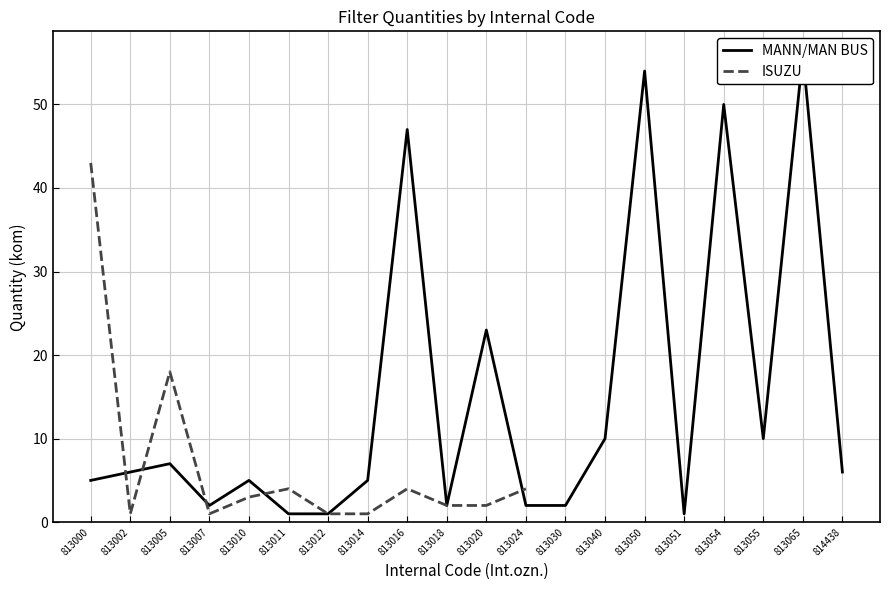

What is the sum of all values?

84